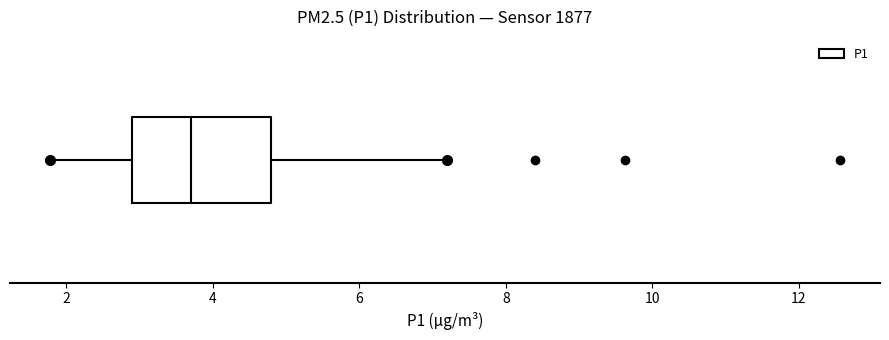

Transcribe this box plot: give where the median line is, the range the box spans, and where the two whiskers end, as read against the x-axis. The values are not printed on the chart, so give them approximately, as read against the axis.

median 3.8, box 3.0 to 4.8, whiskers 1.8 to 7.2